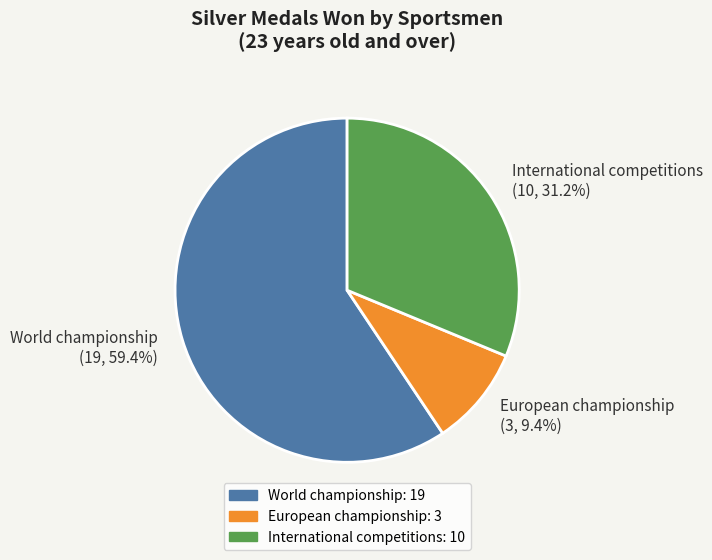

Rank the categories by value from lowest to highest.

European championship, International competitions, World championship